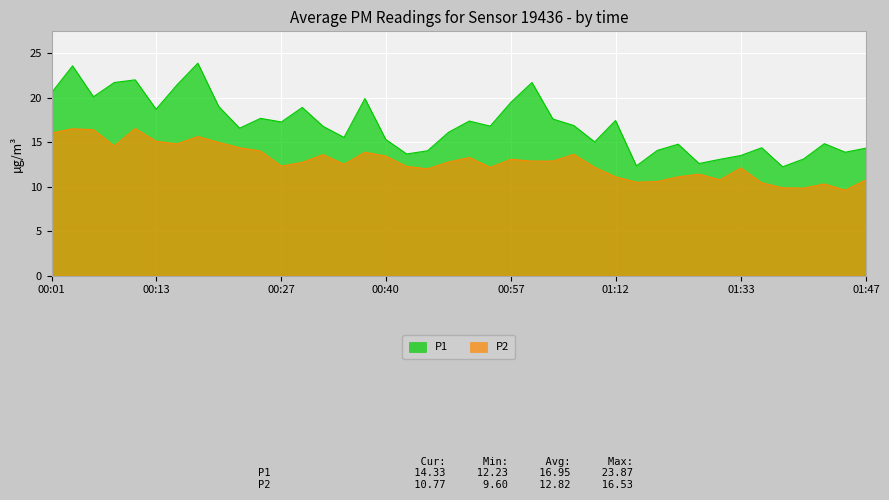

What is the label of the 14th point from the left?

00:32